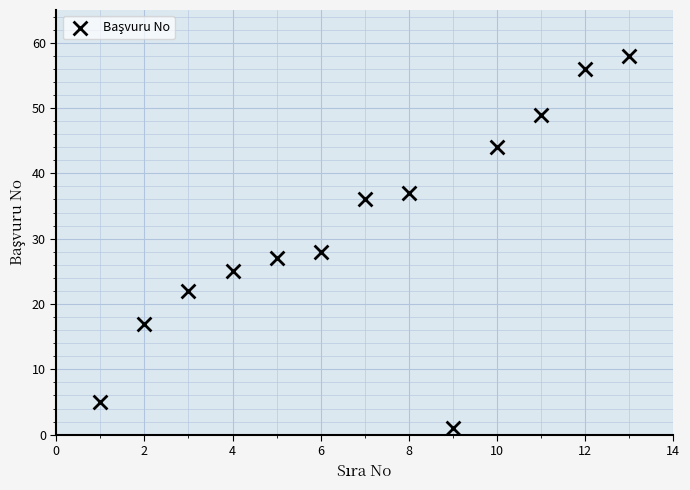

What Y value in the scatter plot is closest to 29?

28